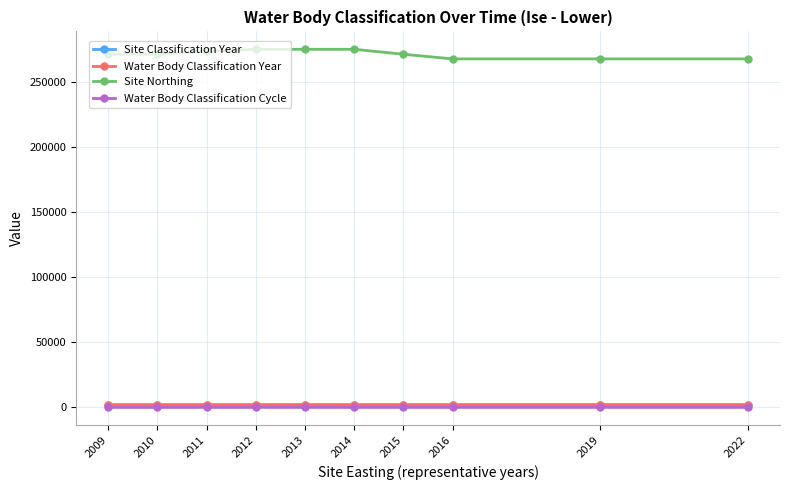

True or false: Water Body Classification Cycle has a value of 0 at 2010.

False